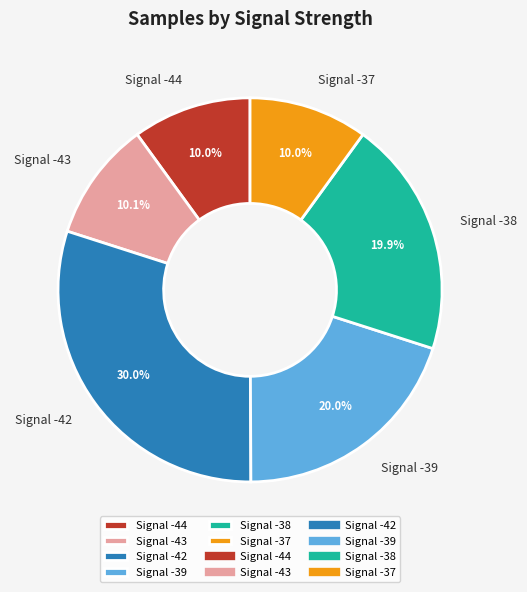

Count the number of slices in the pie.

6